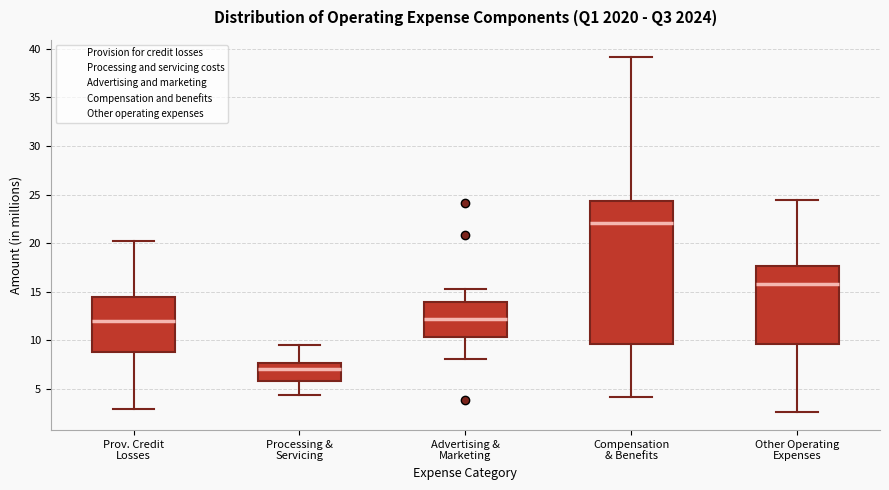

Where does the median line of the box for Compensation & Benefits sit on the y-axis? The values are not printed on the chart, so give them approximately, as read against the axis.

22.0